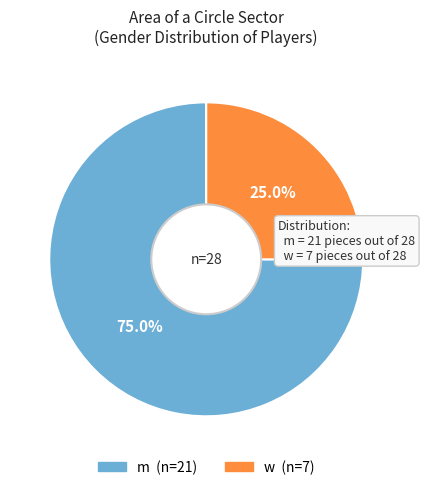

Which category has the biggest portion of the pie?

m